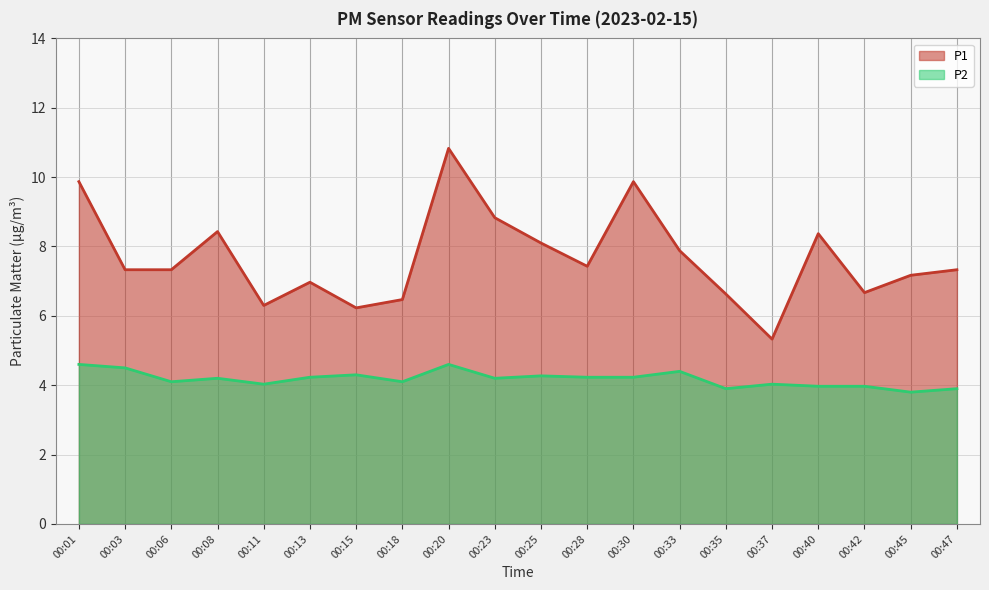

Is it true that P2 equals 0.9 at 00:11?

False